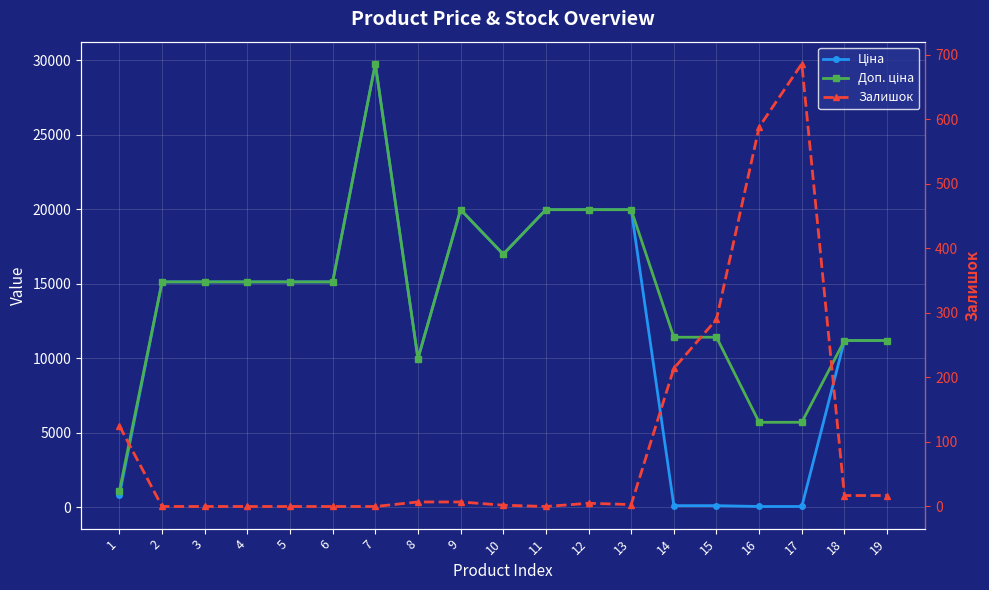

Where does the Залишок series first go above 5?

1